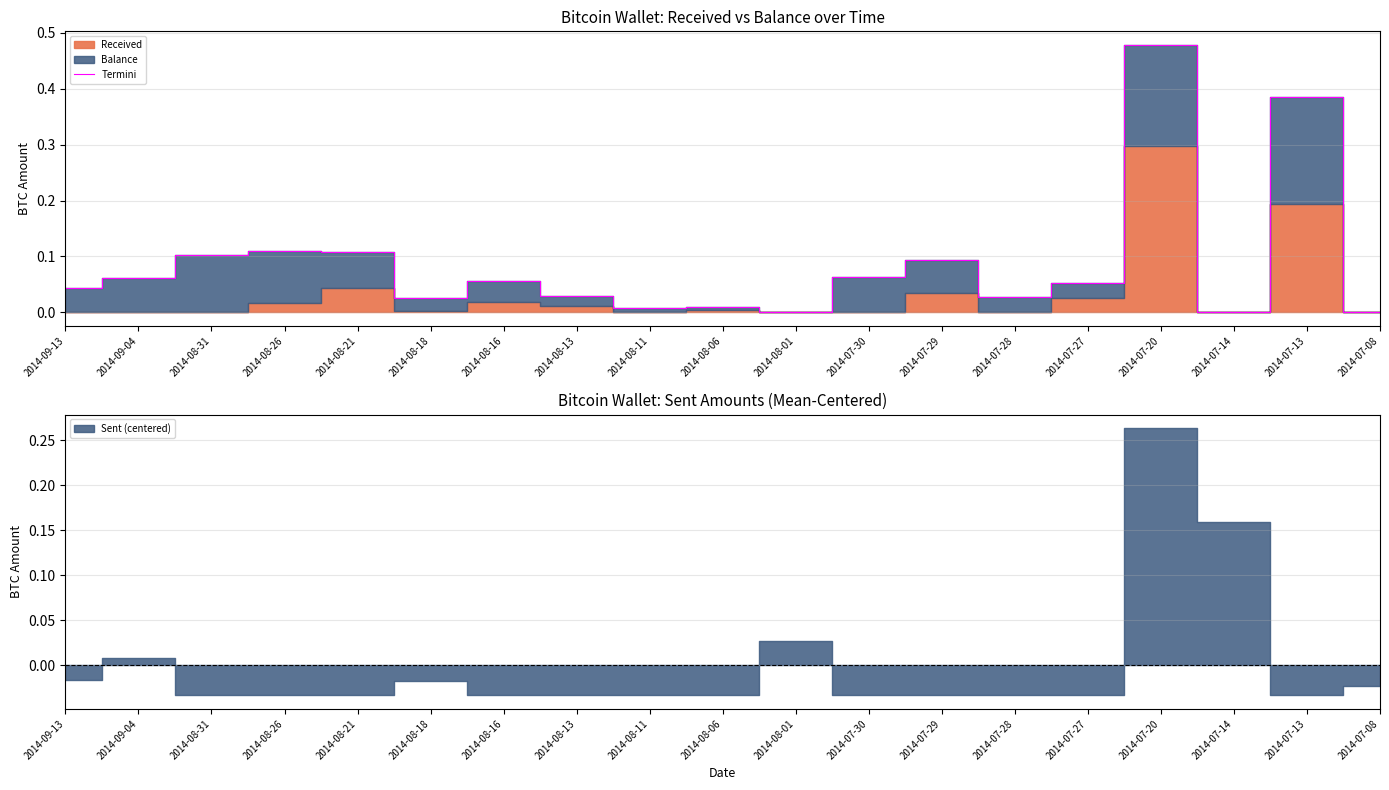

Between 2014-08-11 and 2014-08-26, which is larger?

2014-08-26